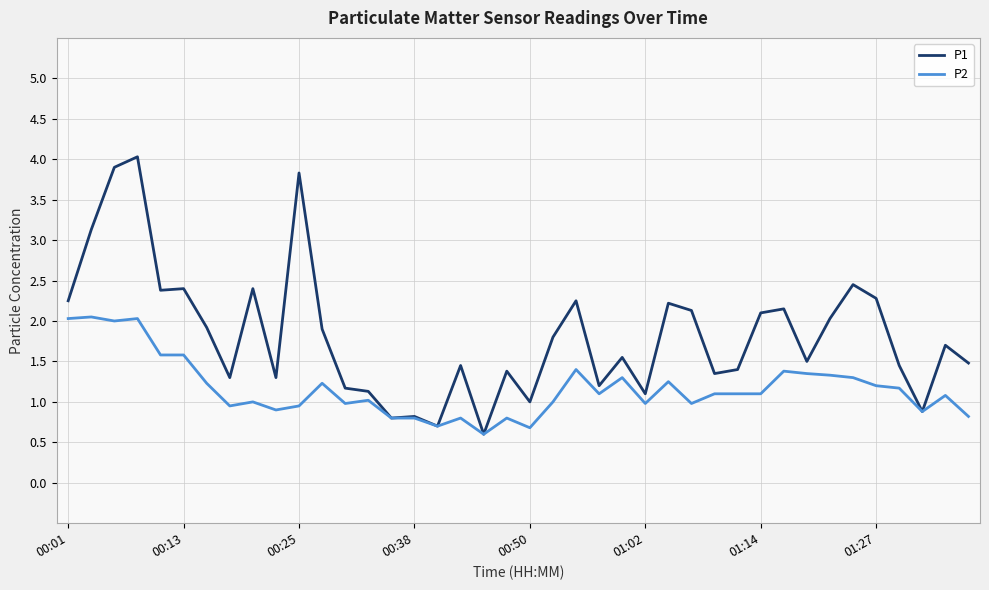

What are all the series names shown in the legend?

P1, P2